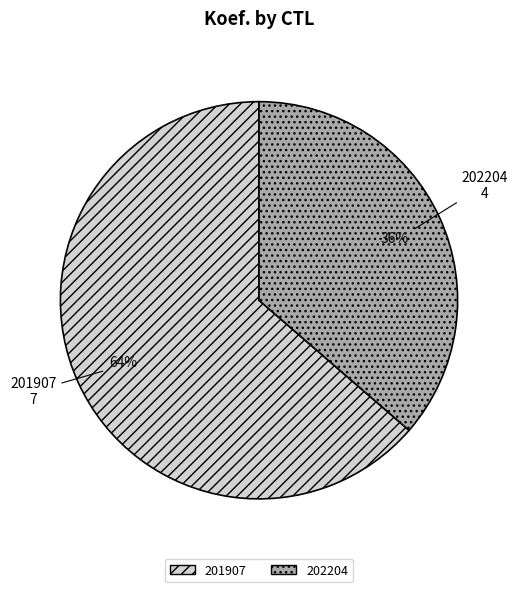

To the nearest percent, what is the average slice percentage?

50%